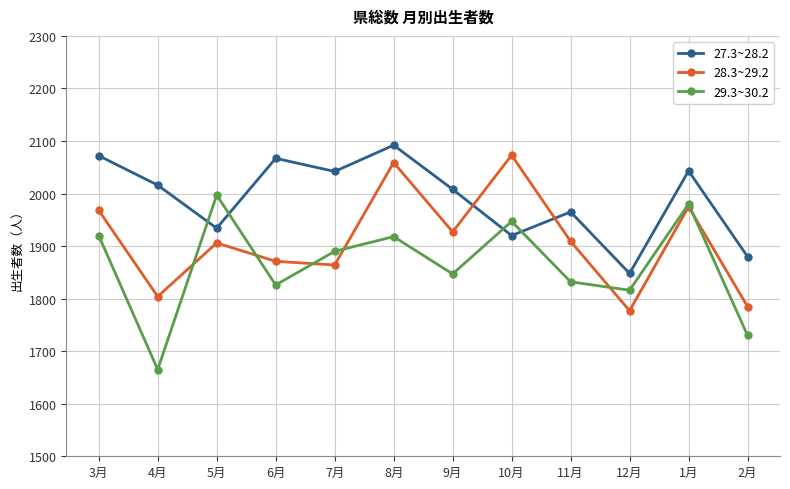

List the series in order of their overall mean, lowest first.

29.3~30.2, 28.3~29.2, 27.3~28.2